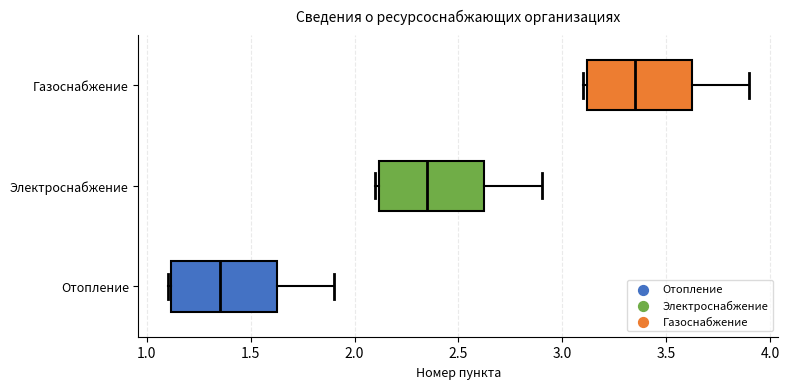

Reading bottom to top, read every box against the x-axis: the position of its median line, the range the box covers, and the ends of its whiskers. The values are not printed on the chart, so give them approximately, as read against the axis.

Отопление: median 1.35, box 1.10 to 1.65, whiskers 1.10 (just left of the box's left edge) to 1.90
Электроснабжение: median 2.35, box 2.10 to 2.65, whiskers 2.10 (just left of the box's left edge) to 2.90
Газоснабжение: median 3.35, box 3.10 to 3.65, whiskers 3.10 (just left of the box's left edge) to 3.90